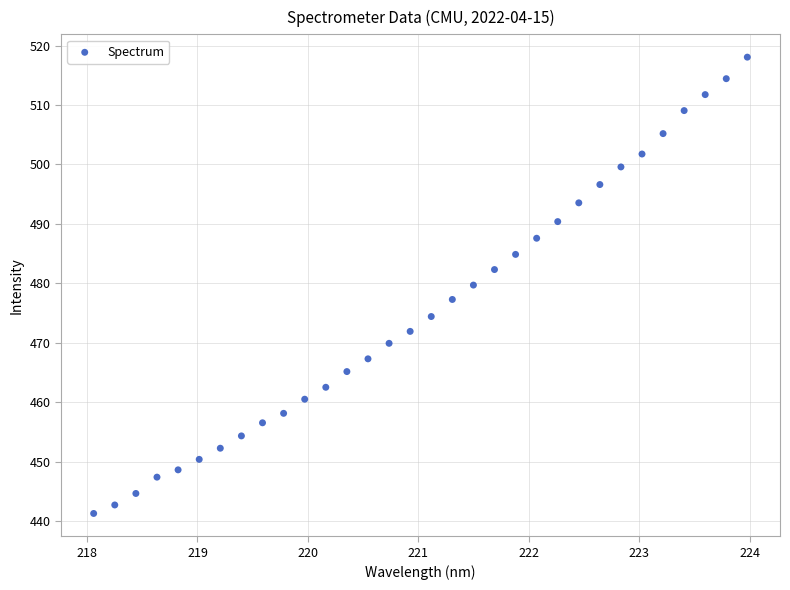

What is the range of X values (max minus min)?

5.9